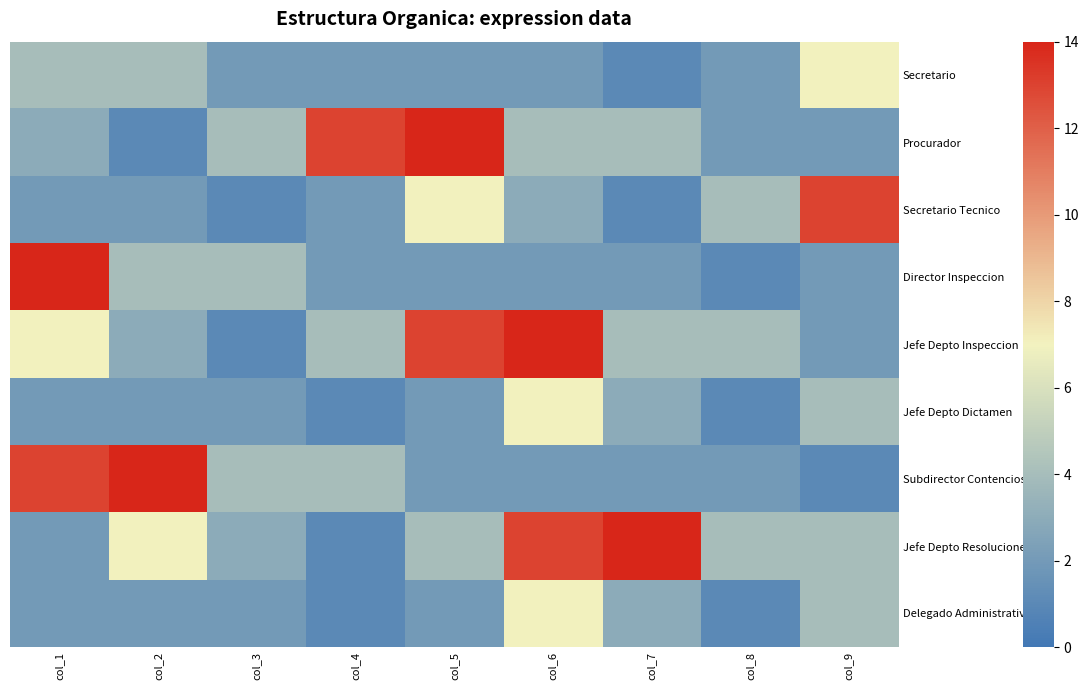

List the series in order of their peak value, highest first.

Procurador, Director Inspeccion, Jefe Depto Inspeccion, Subdirector Contencioso, Jefe Depto Resoluciones, Secretario Tecnico, Secretario, Jefe Depto Dictamen, Delegado Administrativo